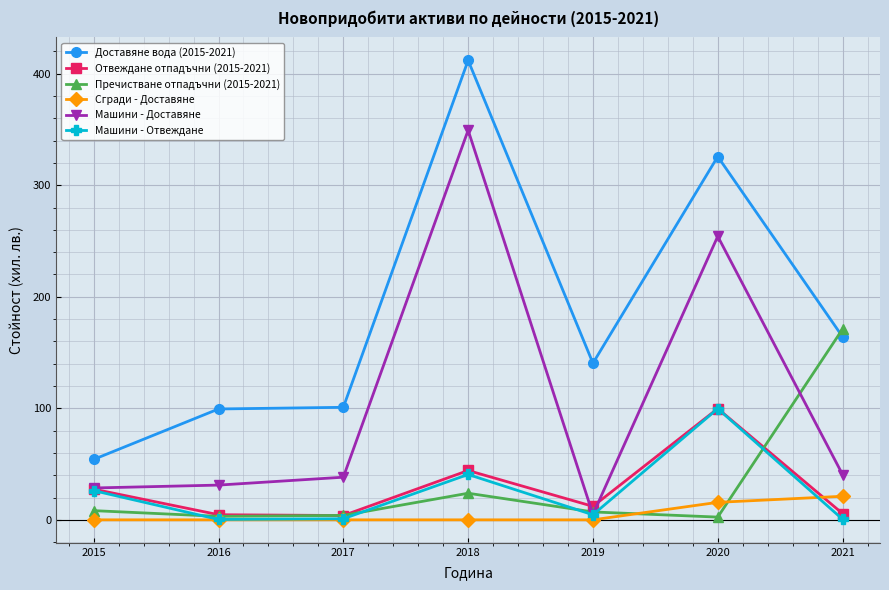

True or false: Доставяне вода (2015-2021) and Сгради - Доставяне intersect in this chart.

False